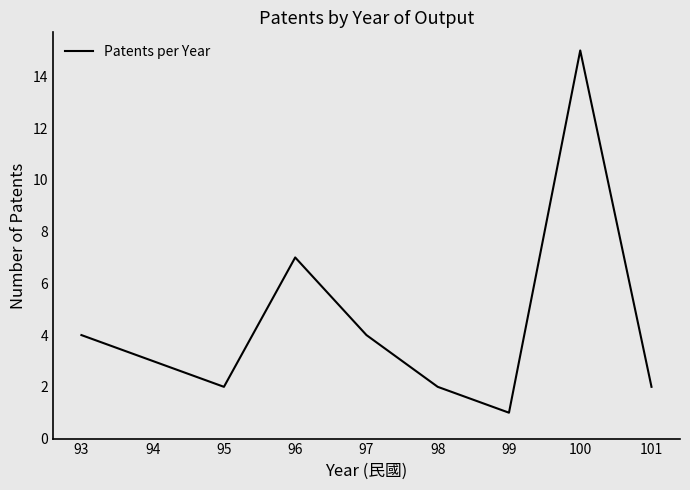

Between 95 and 100, which is larger?

100